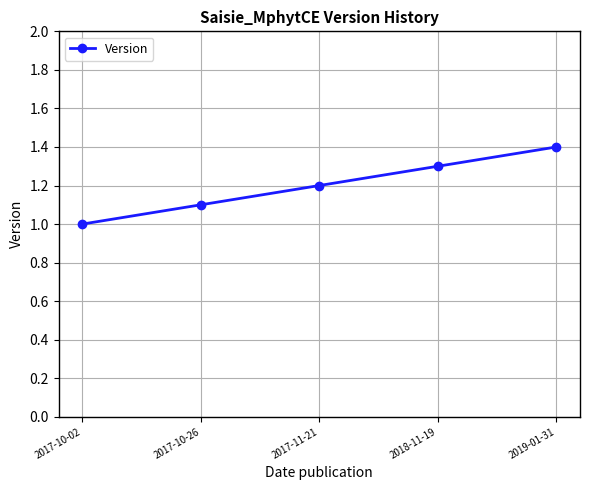

Between 2017-11-21 and 2019-01-31, which is larger?

2019-01-31